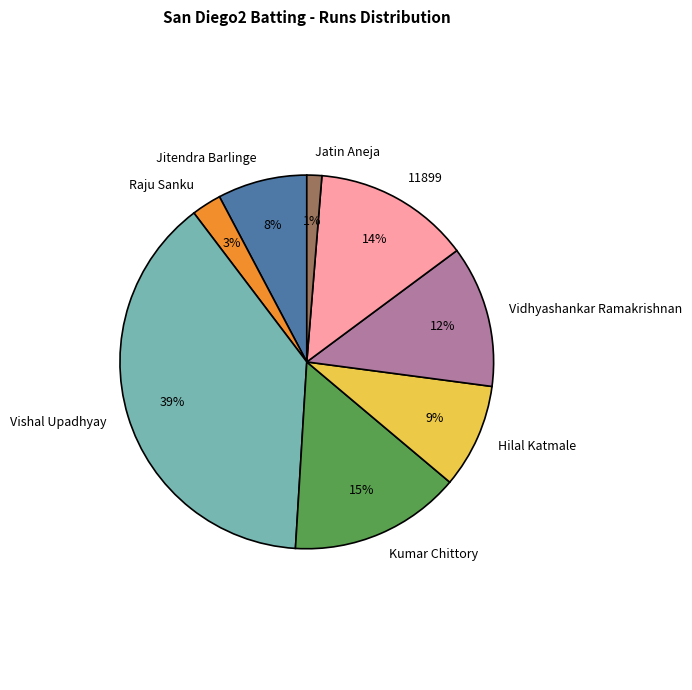

To the nearest percent, what percentage of the pie is Jatin Aneja?

1%